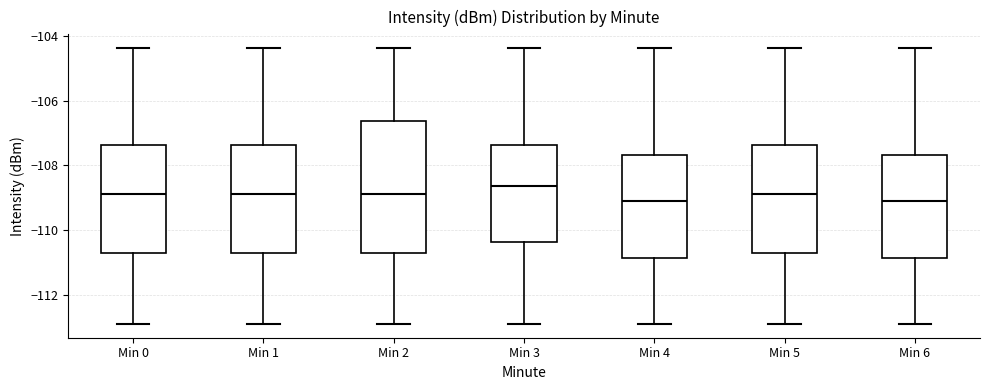

Where does the lower whisker of the box for Min 3 end on the y-axis? The values are not printed on the chart, so give them approximately, as read against the axis.

-112.8